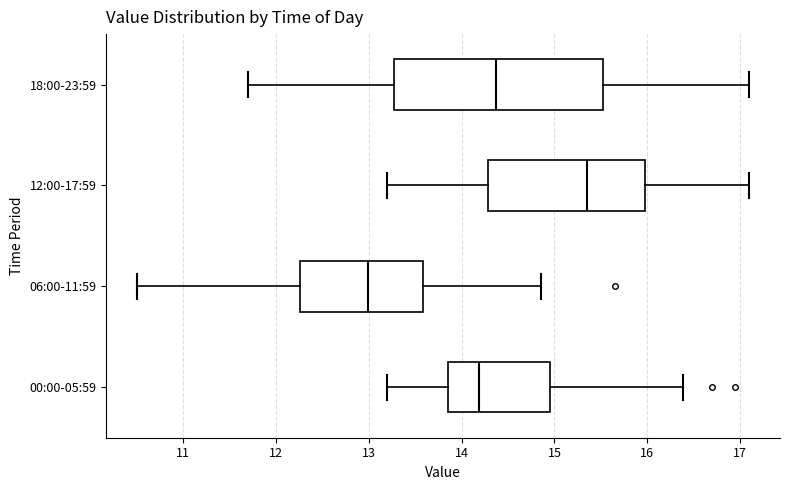

Reading bottom to top, read every box against the x-axis: the position of its median line, the range the box covers, and the ends of its whiskers. The values are not printed on the chart, so give them approximately, as read against the axis.

00:00-05:59: median 14.2, box 13.8 to 15.0, whiskers 13.2 to 16.4
06:00-11:59: median 13.0, box 12.3 to 13.6, whiskers 10.5 to 14.9
12:00-17:59: median 15.4, box 14.3 to 16.0, whiskers 13.2 to 17.1
18:00-23:59: median 14.4, box 13.3 to 15.5, whiskers 11.7 to 17.1